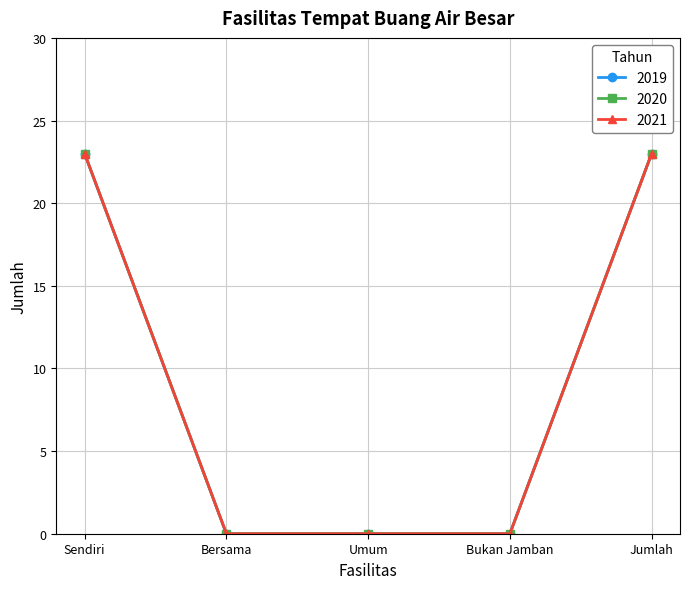

Does the chart have visible grid lines?

Yes